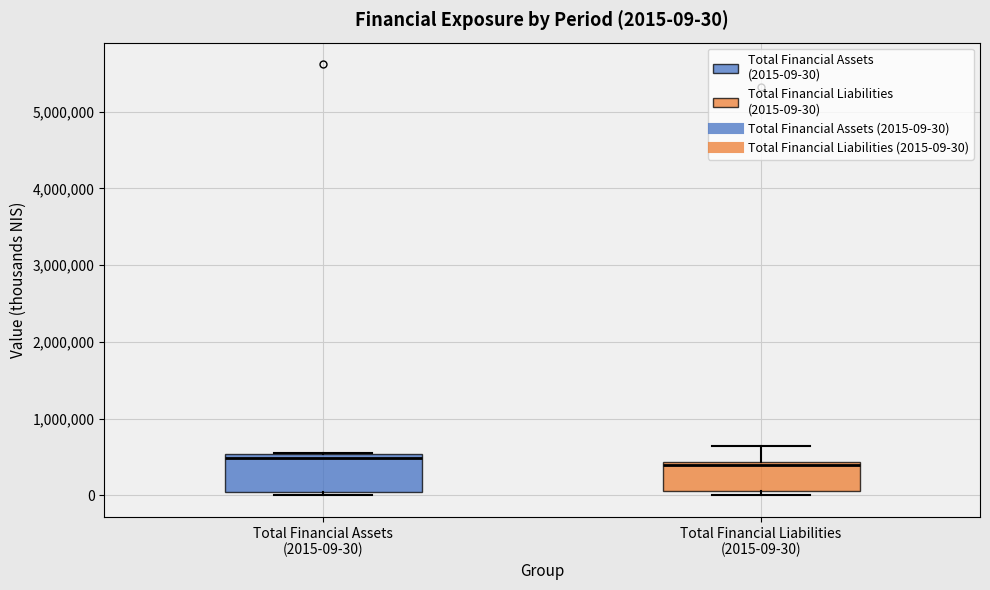

Which box is the tallest, from its lower edge to its upper edge?

Total Financial Assets (2015-09-30)